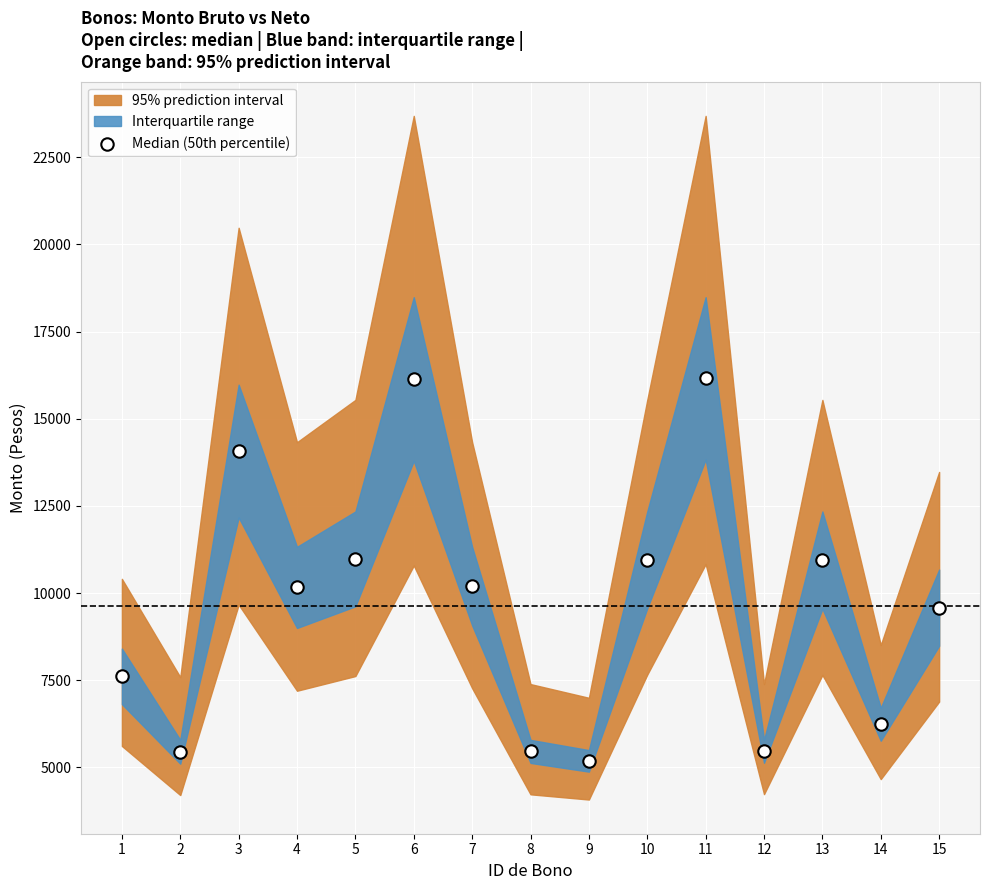

What is the range of X values (max minus min)?

14.0